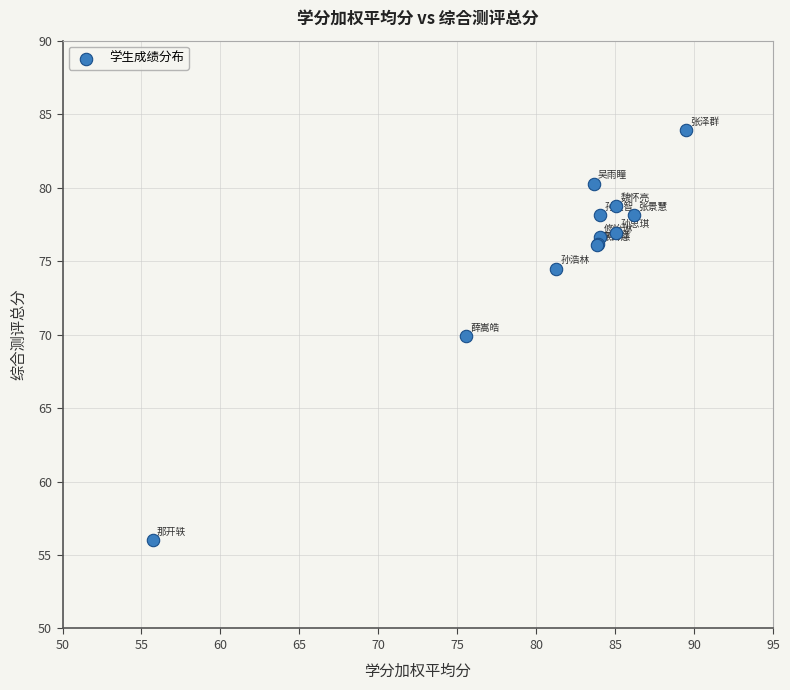

What Y value in the scatter plot is closest to 69?

69.9